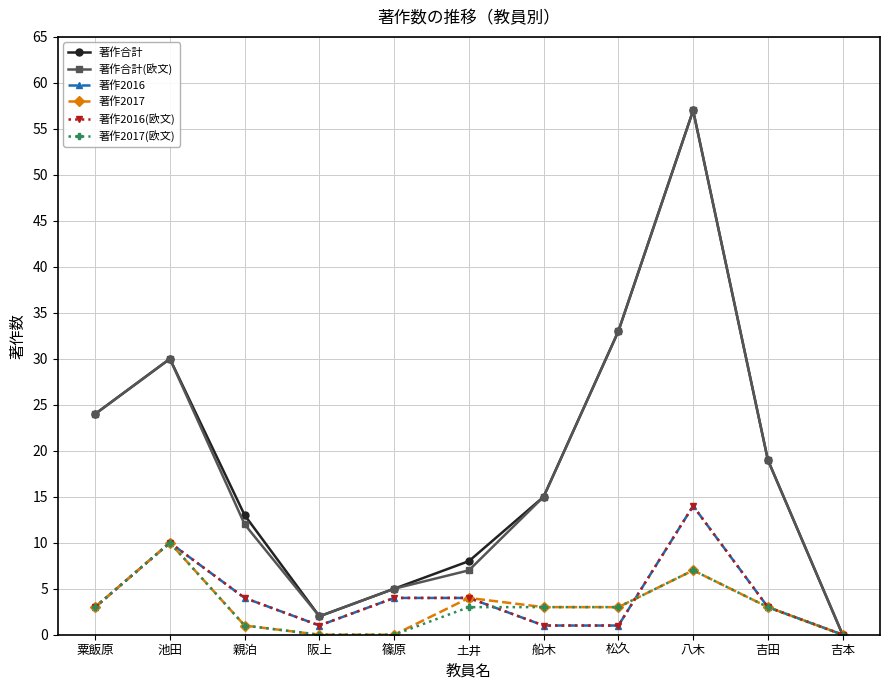

The value of 著作2017(欧文) at 阪上 is -6. True or false?

False